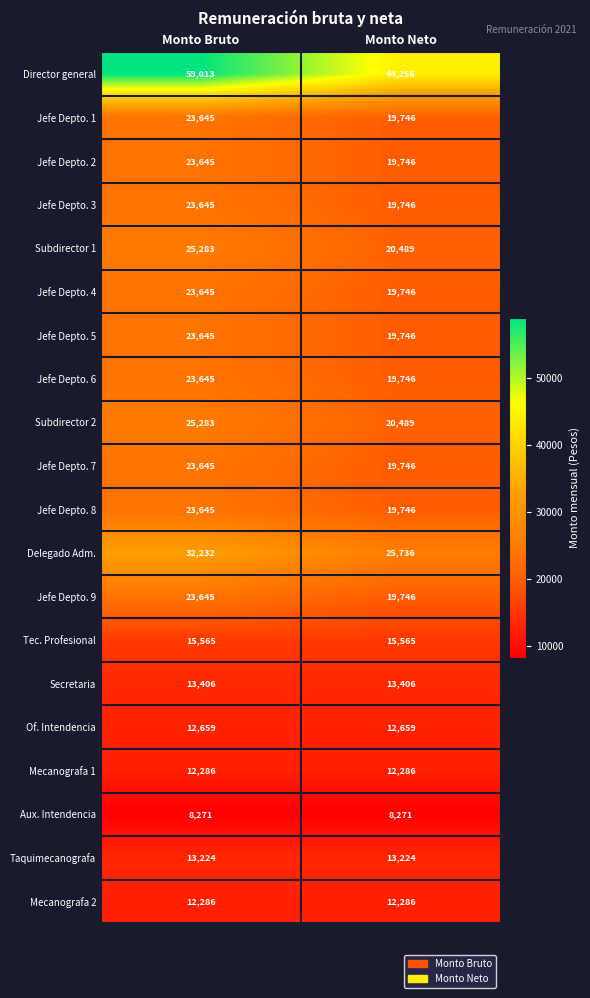

What is the spread (max minus min) of values at Monto Neto?

35985